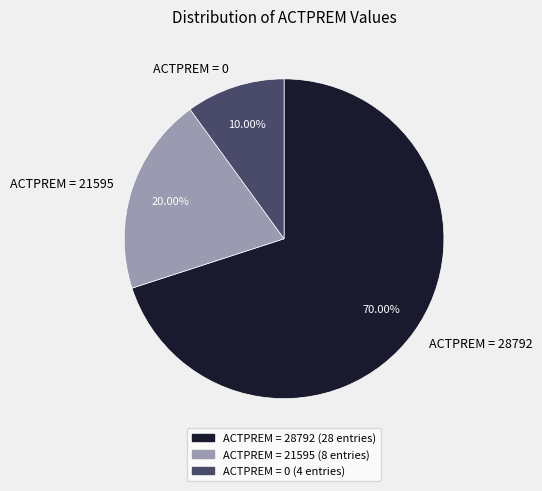

What is the majority slice?

ACTPREM = 28792